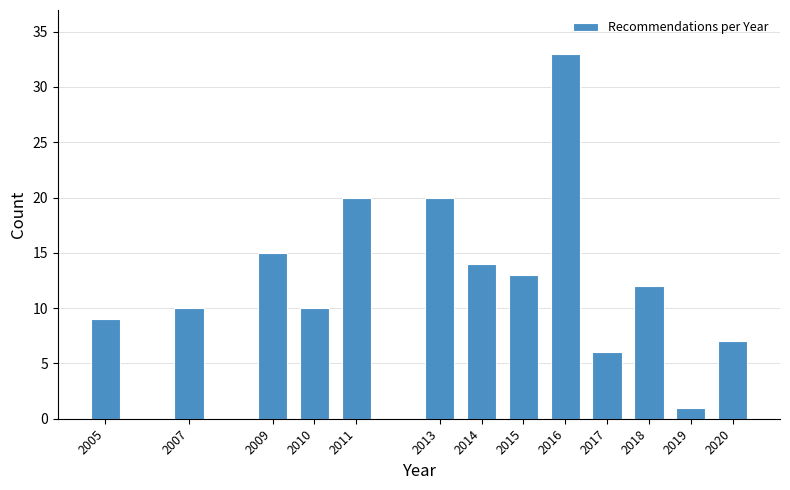

Reading left to right, what are all the values shown in this chart?

2005=9	2007=10	2009=15	2010=10	2011=20	2013=20	2014=14	2015=13	2016=33	2017=6	2018=12	2019=1	2020=7